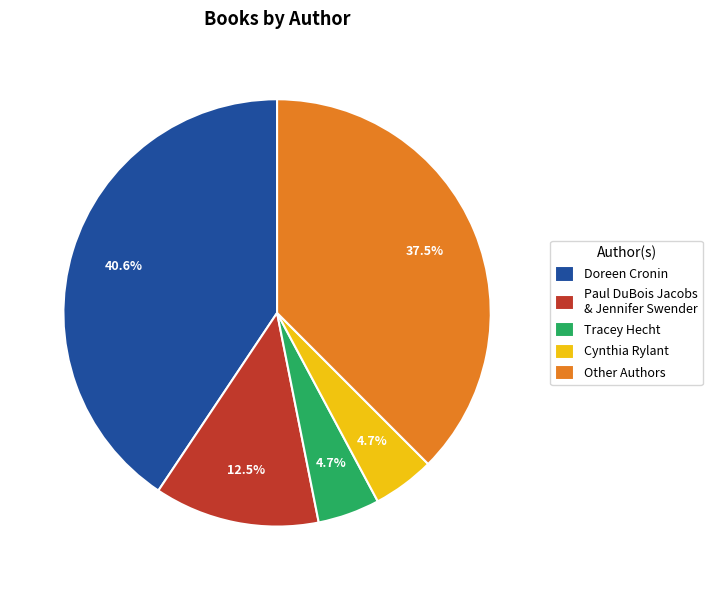

Does Cynthia Rylant represent more than half of the total?

No